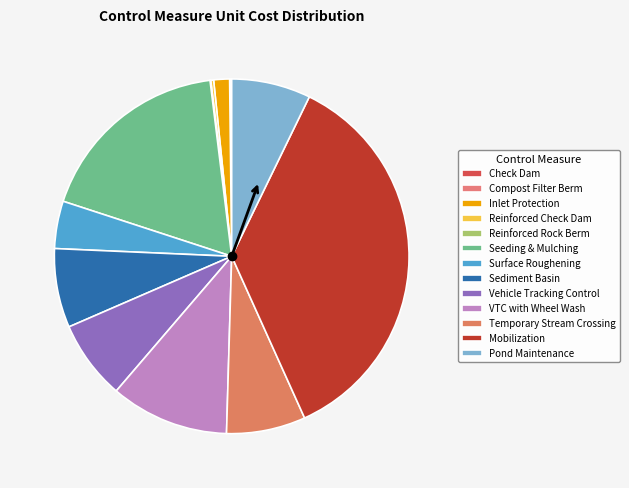

Is it true that Reinforced Check Dam is 6% of the pie?

False